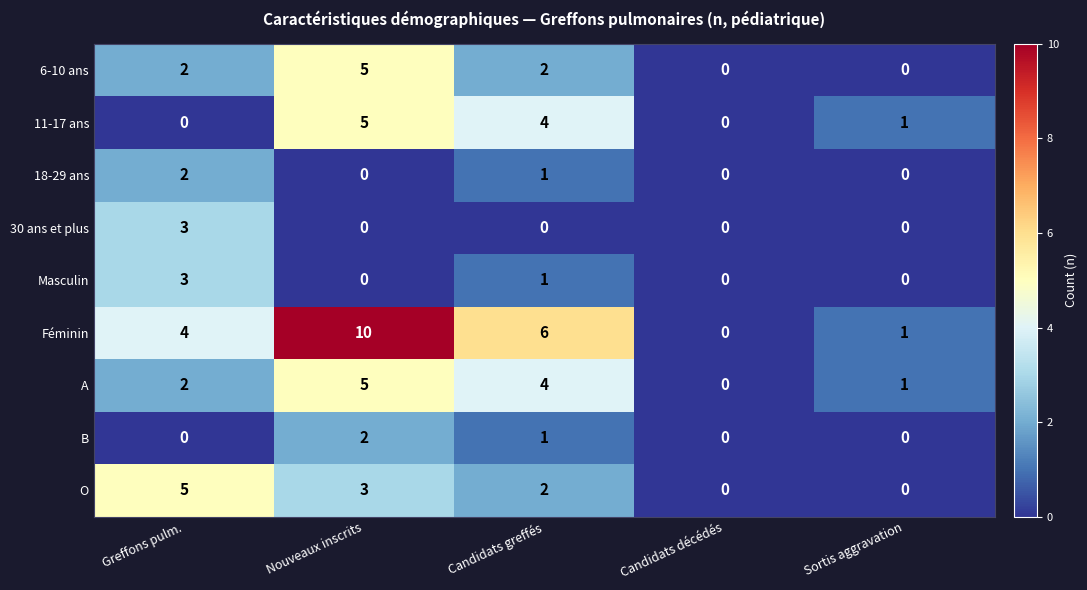

How many distinct data groups are displayed?

9